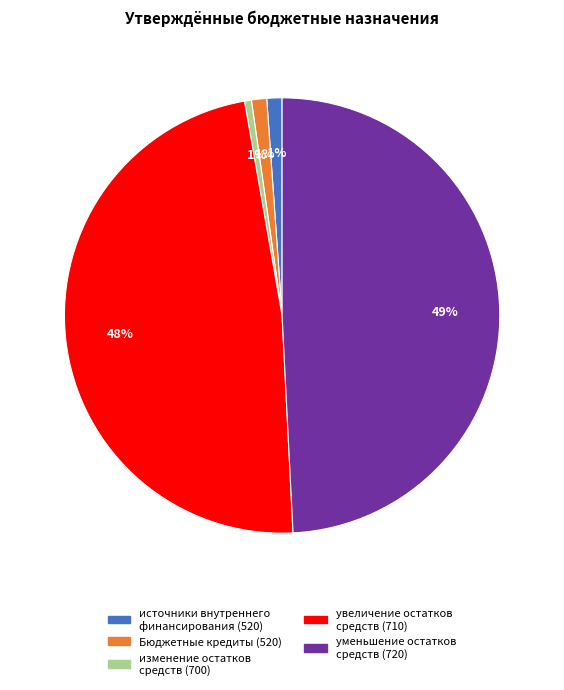

Between увеличение остатков средств (710) and источники внутреннего финансирования (520), which is larger?

увеличение остатков средств (710)